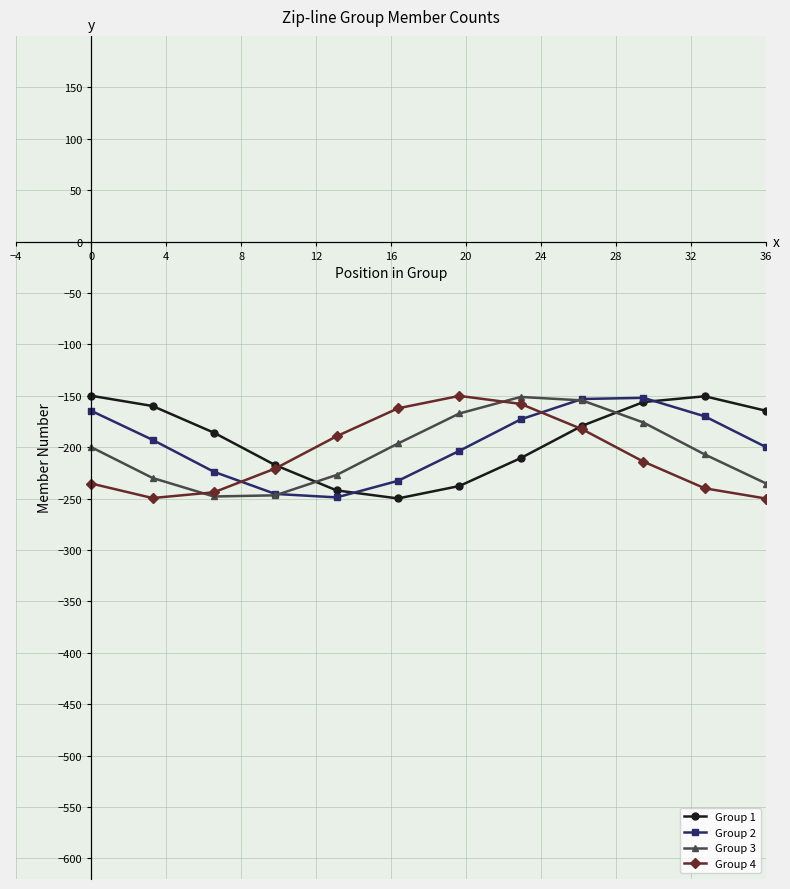

How many times do Group 3 and Group 1 cross each other?

2